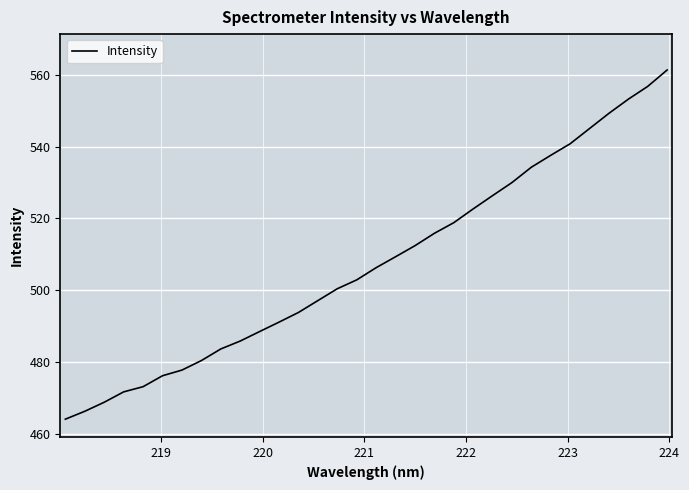

What is the difference between the maximum and minimum values?

97.3